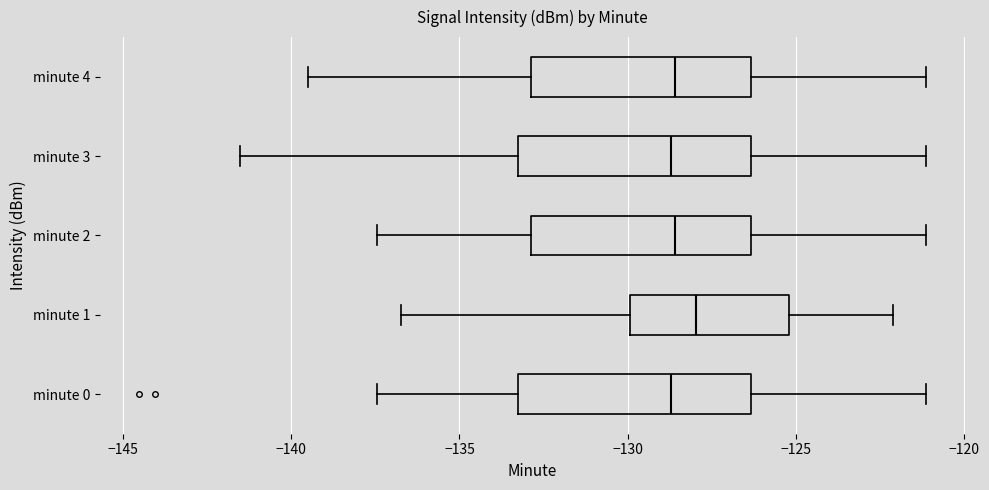

Where is the right edge of the box for minute 2 on the x-axis? The values are not printed on the chart, so give them approximately, as read against the axis.

-126.5